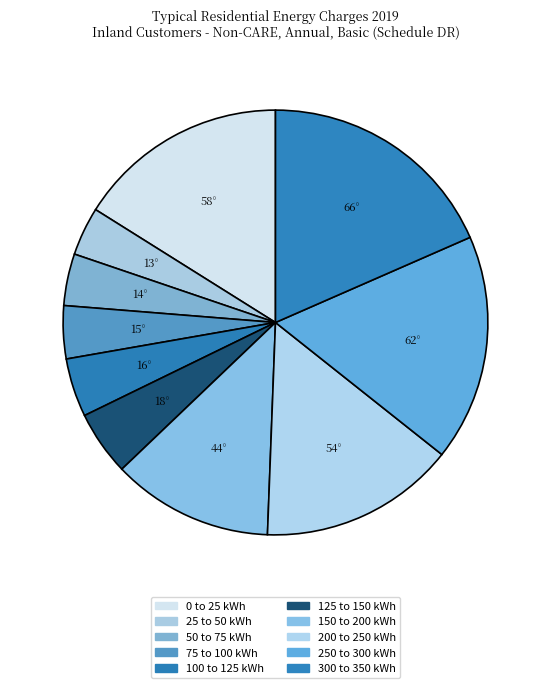

Combined, what portion of the pie is 200 to 250 kWh and 125 to 150 kWh?

19.8%